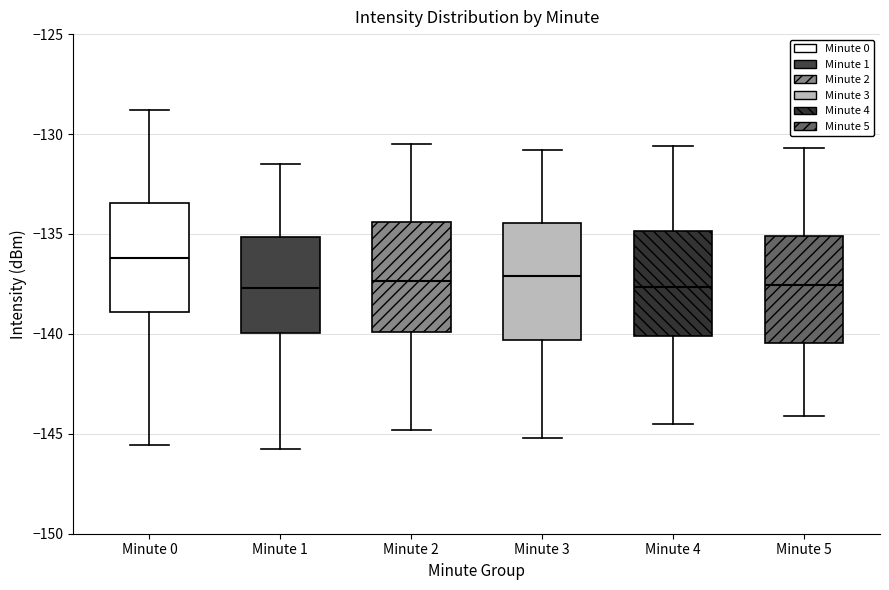

Where does the upper whisker of the box for Minute 5 end on the y-axis? The values are not printed on the chart, so give them approximately, as read against the axis.

-130.5